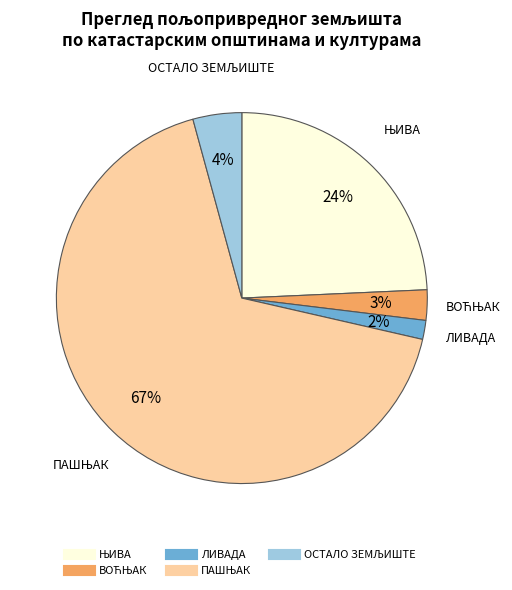

To the nearest percent, what portion does ЛИВАДА represent?

2%